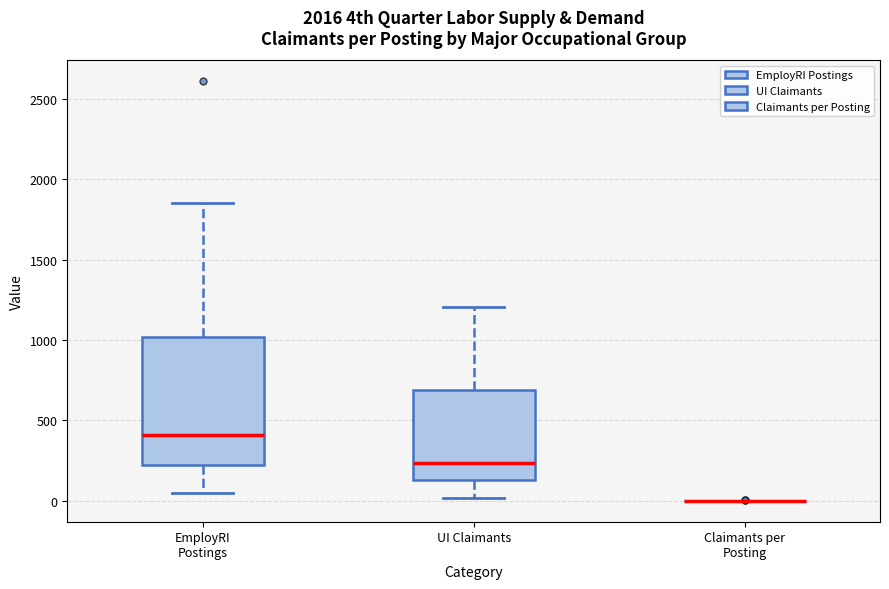

Where is the lower edge of the box for UI Claimants on the y-axis? The values are not printed on the chart, so give them approximately, as read against the axis.

150